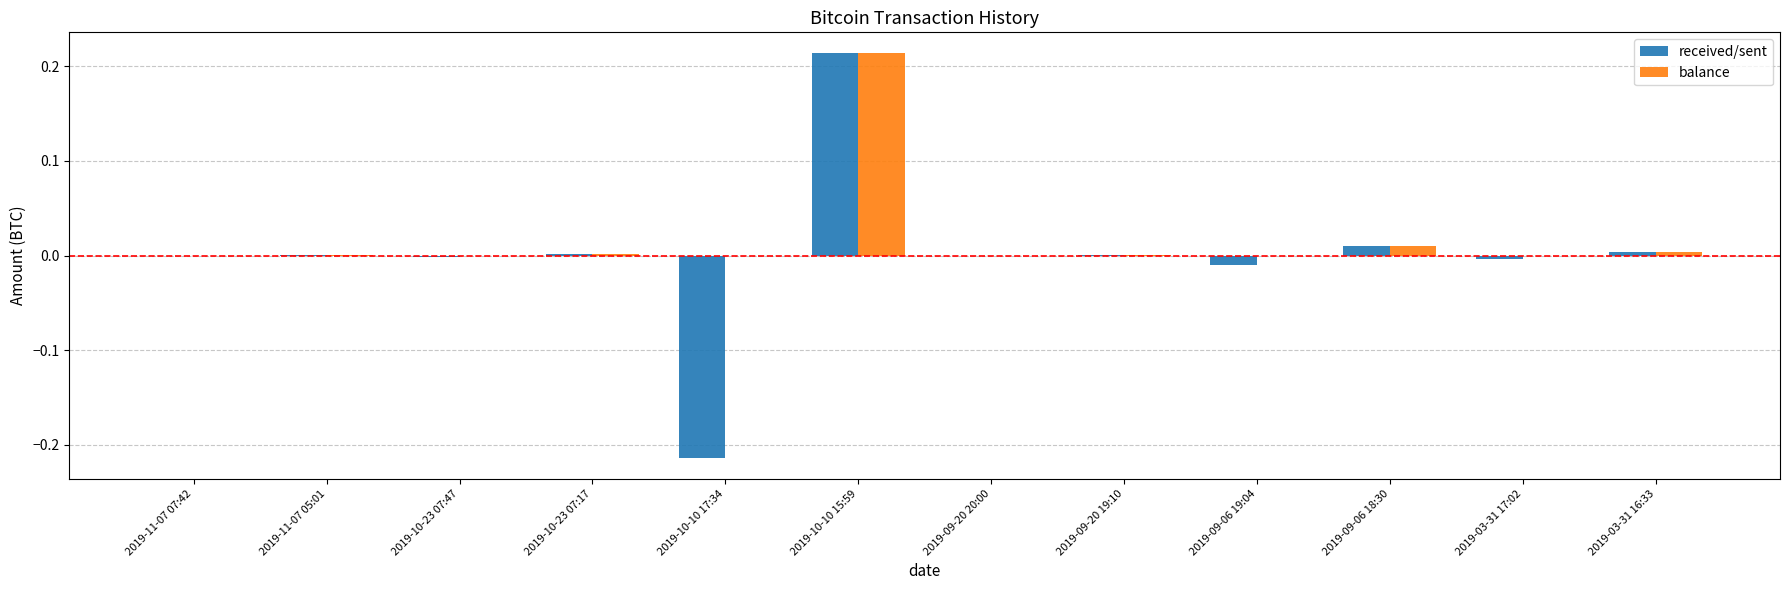

Are the bars horizontal?

No